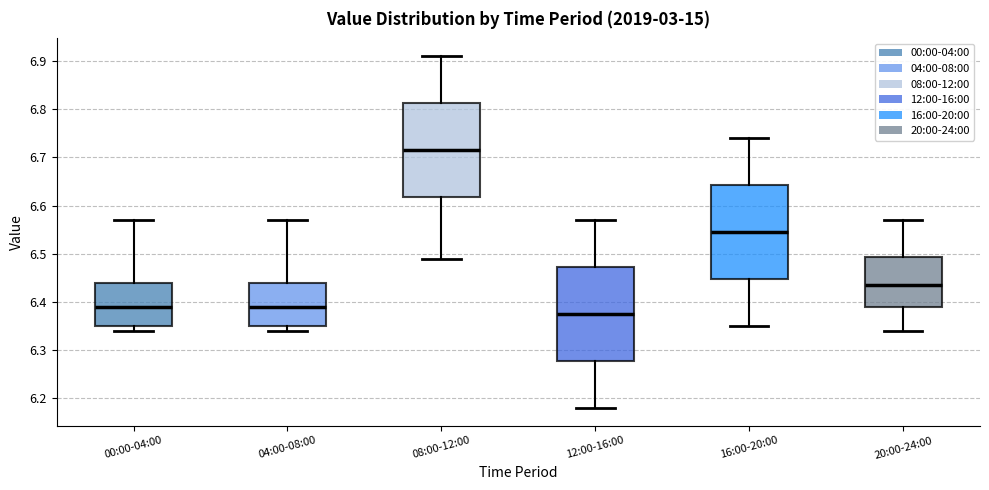

Which box's median line is the highest?

08:00-12:00